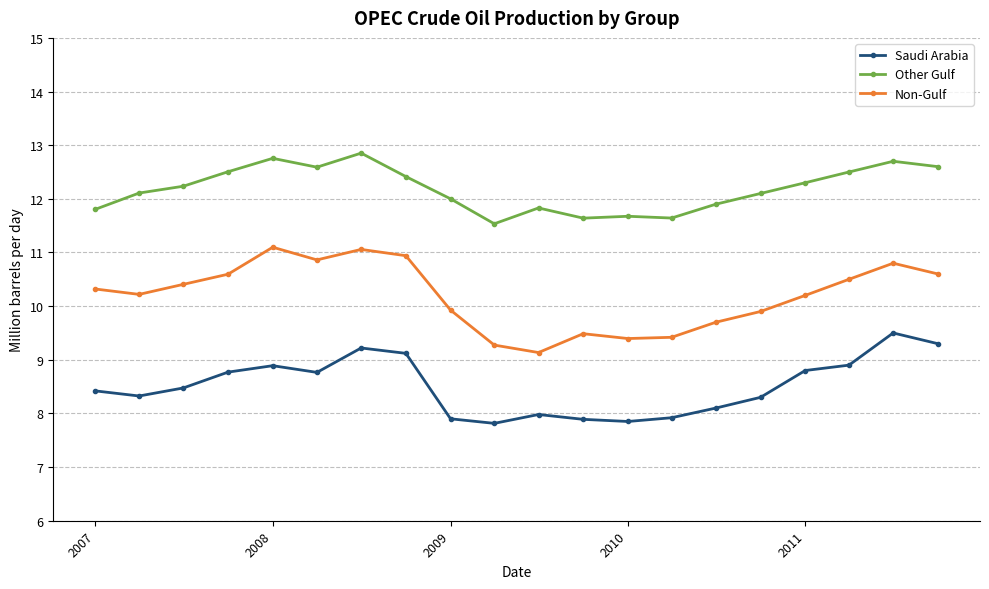

What is the minimum value shown in the chart?

7.8